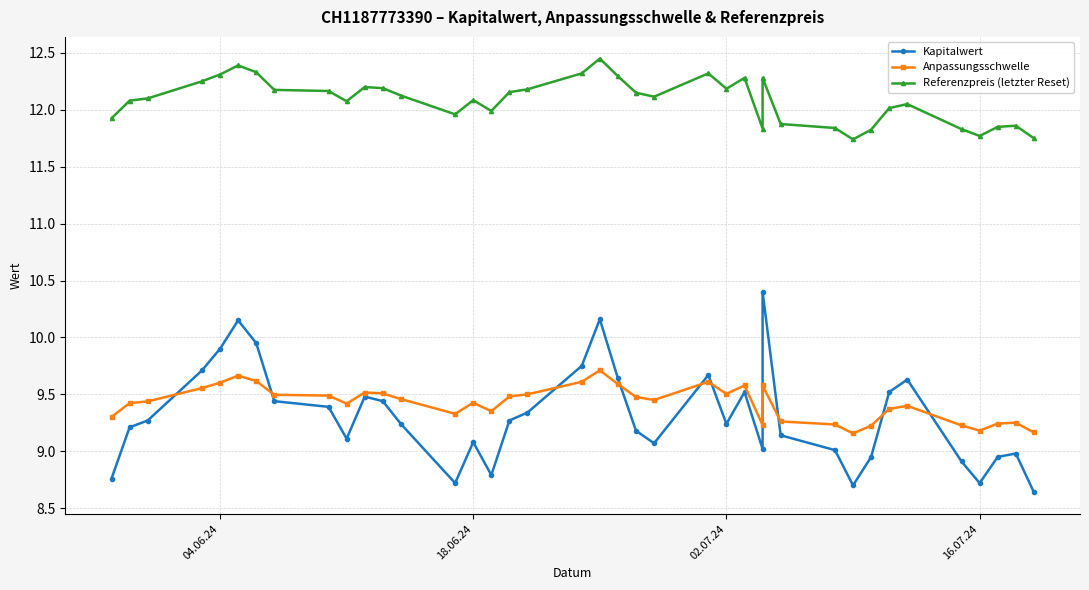

How many data points in Kapitalwert are less than 9?

10